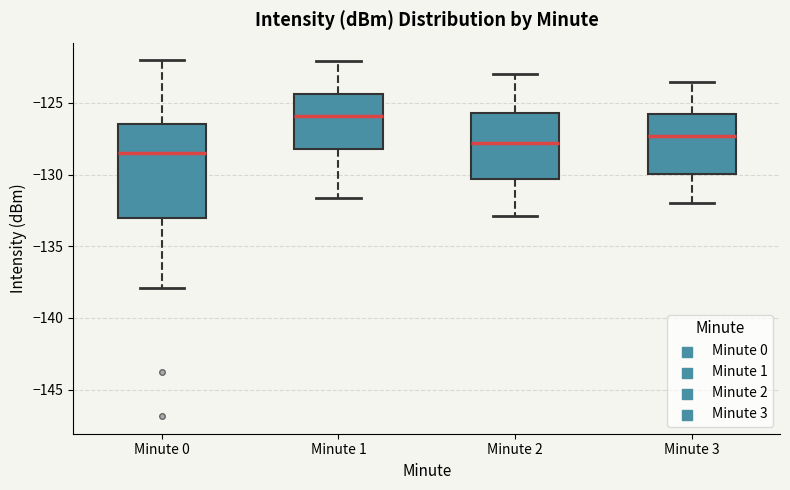

Where does the median line of the box for Minute 3 sit on the y-axis? The values are not printed on the chart, so give them approximately, as read against the axis.

-127.5